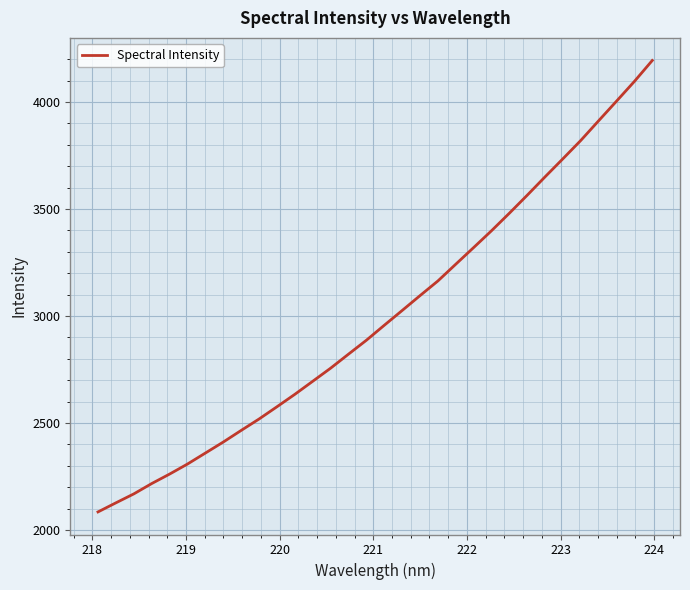

What is the greatest value displayed?

4194.1